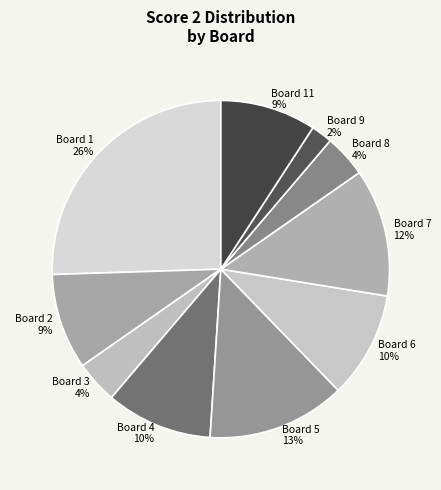

To the nearest percent, what is the average slice percentage?

10%